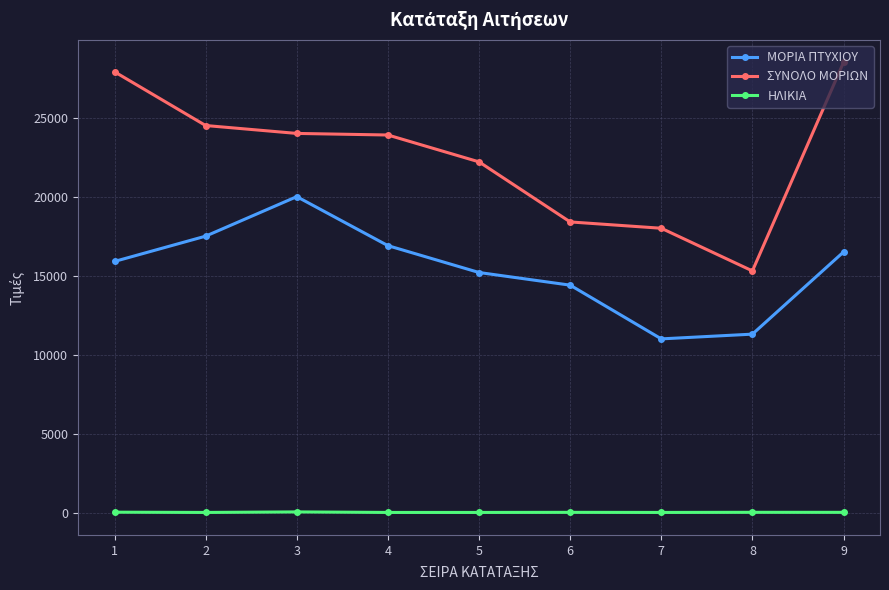

Which series has the largest total across all categories?

ΣΥΝΟΛΟ ΜΟΡΙΩΝ